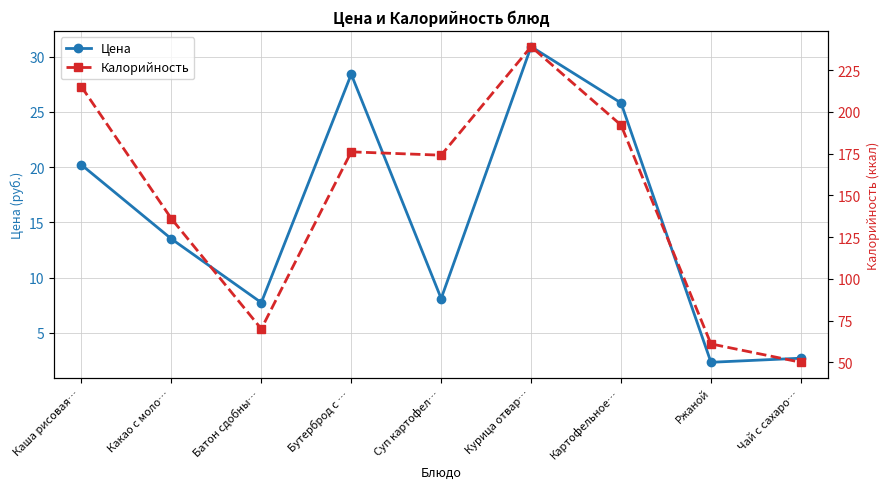

Reading left to right, transcribe all the data shown in this chart.

Цена: 20.2	13.5	7.7	28.4	8.1	30.9	25.8	2.3	2.7
Калорийность: 215.0	136.0	70.0	176.0	174.0	239.0	192.0	61.0	50.0